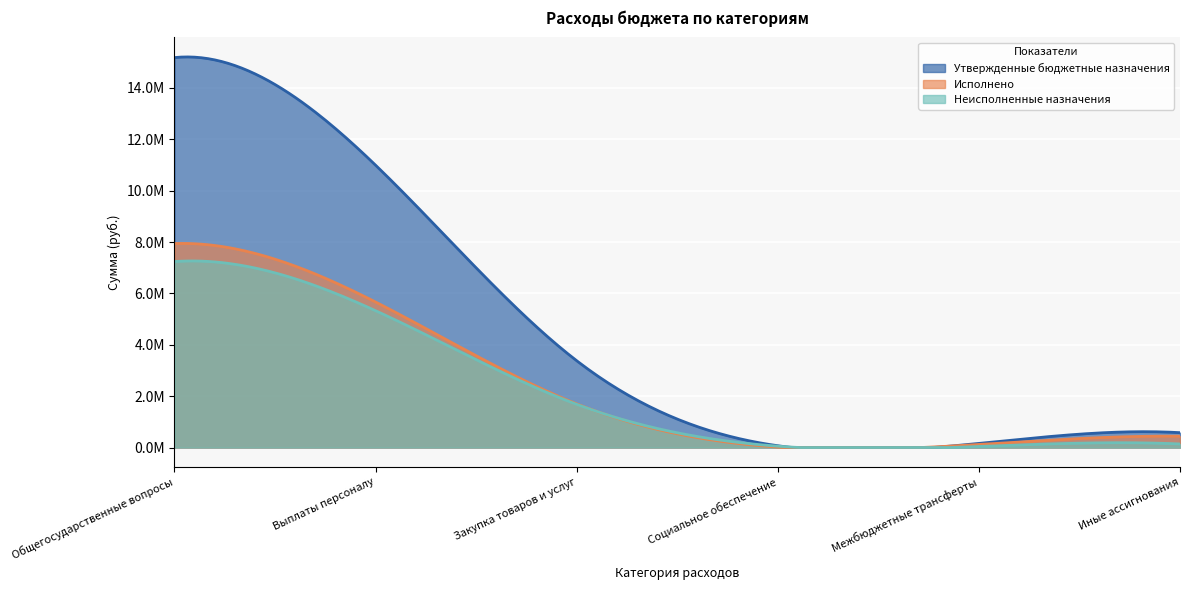

What is the total value across all series at Выплаты персоналу?

21981200.0